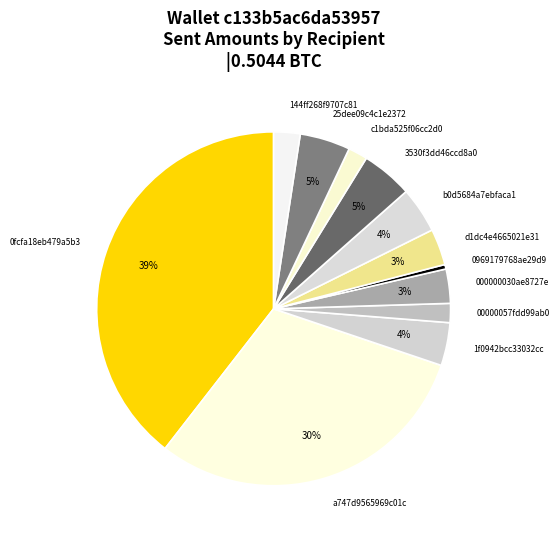

How many segments does this pie chart have?

12